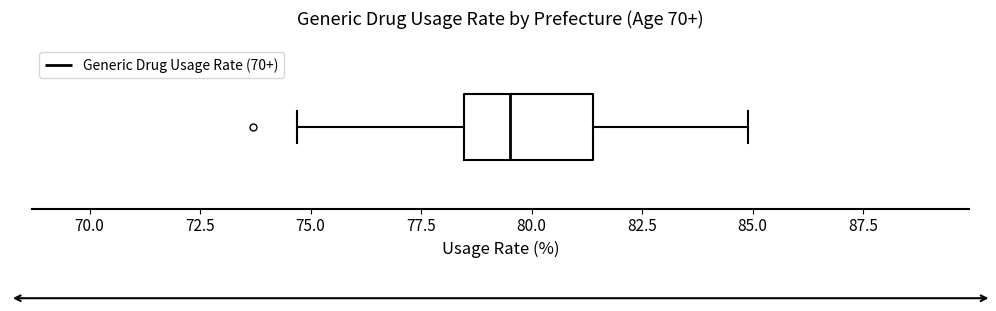

Read this box plot against the x-axis: the position of the median line, the range covered by the box, and the ends of both whiskers. The values are not printed on the chart, so give them approximately, as read against the axis.

median 79.5, box 78.5 to 81.5, whiskers 74.5 to 85.0